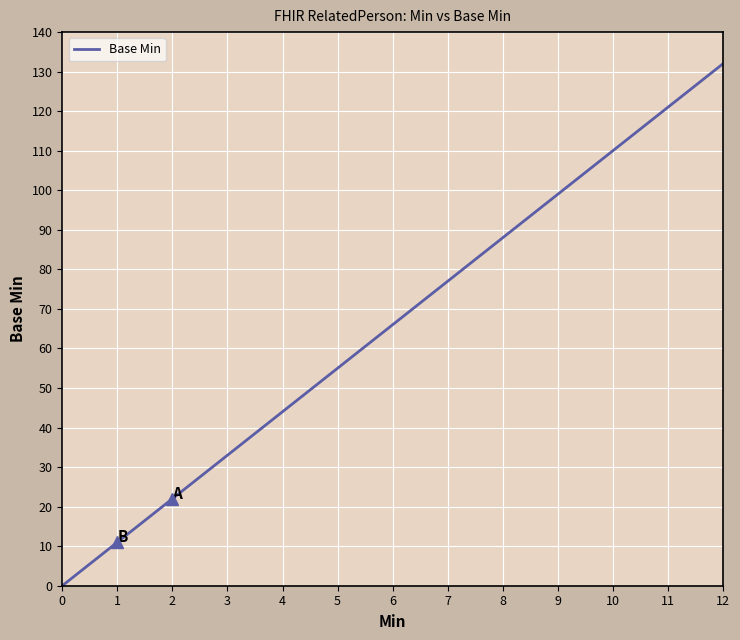

Where is the data nearest to the value 66?

6